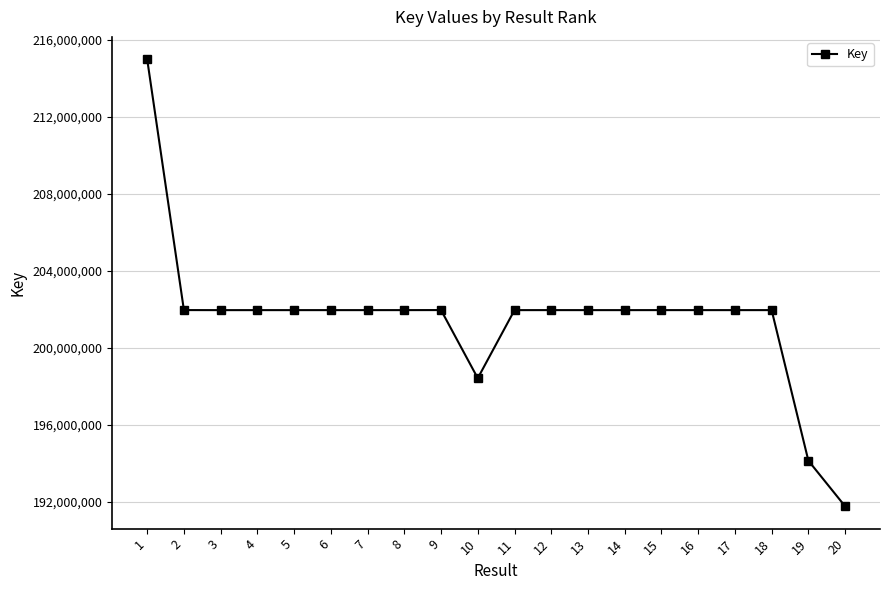

At which category does the chart reach its minimum across all series?

20